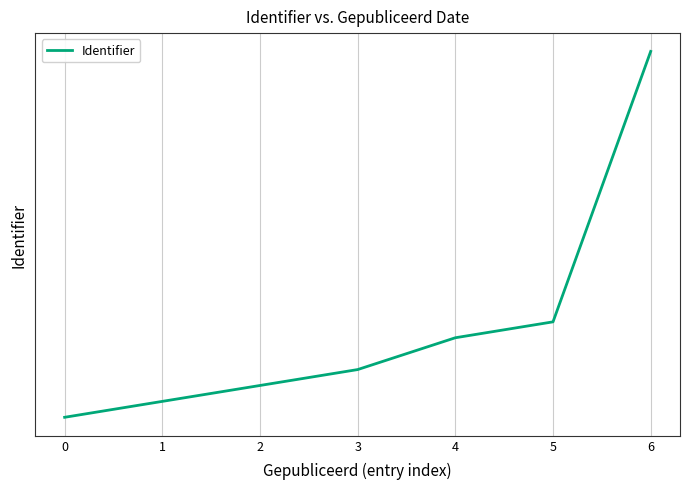

Does the chart display data point markers on the line(s)?

No